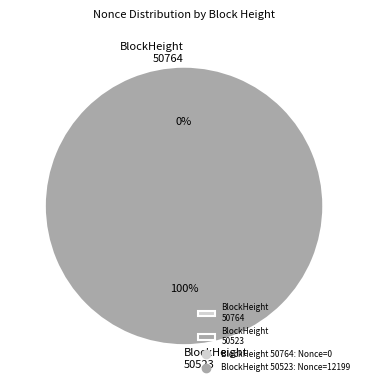

Which has a higher value, 50523 or 50764?

50523